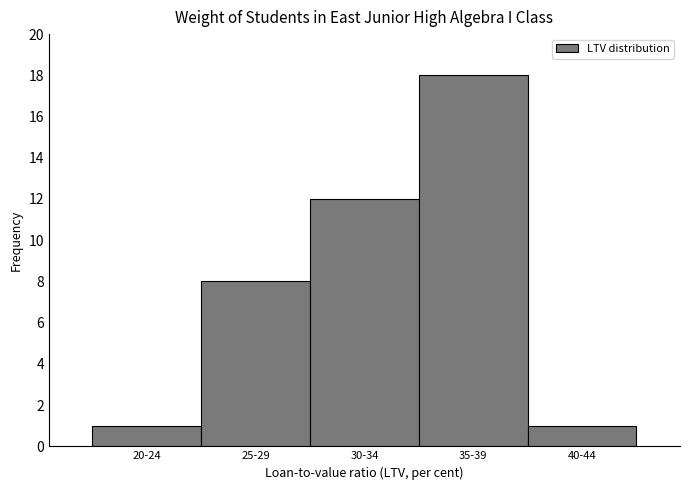

Reading left to right, extract all data points from this chart.

1	8	12	18	1